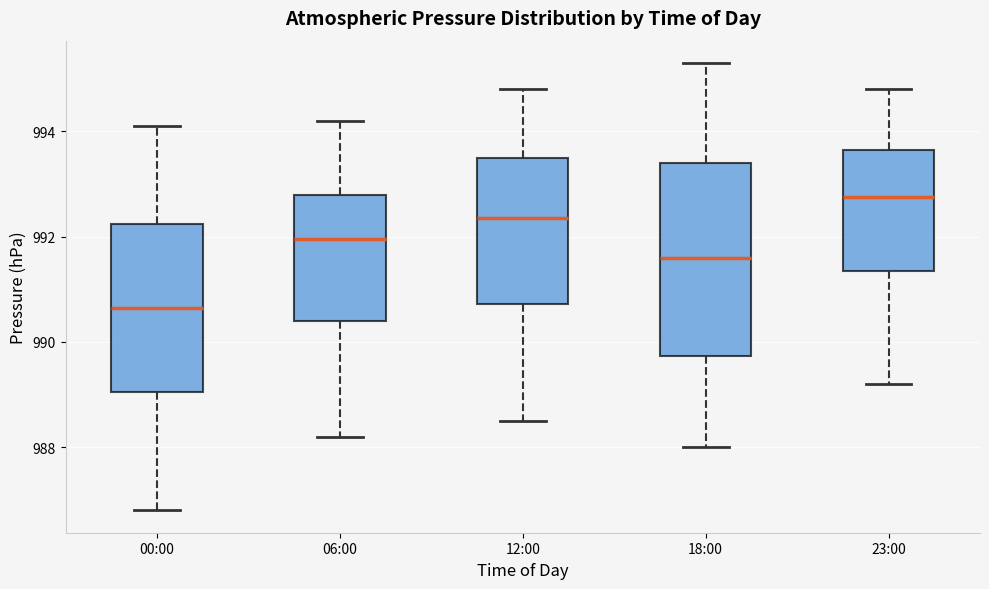

Reading left to right, read every box against the y-axis: the position of its median line, the range the box covers, and the ends of its whiskers. The values are not printed on the chart, so give them approximately, as read against the axis.

00:00: median 990.6, box 989.0 to 992.2, whiskers 986.8 to 994.2
06:00: median 992.0, box 990.4 to 992.8, whiskers 988.2 to 994.2
12:00: median 992.4, box 990.8 to 993.6, whiskers 988.6 to 994.8
18:00: median 991.6, box 989.8 to 993.4, whiskers 988.0 to 995.4
23:00: median 992.8, box 991.4 to 993.6, whiskers 989.2 to 994.8